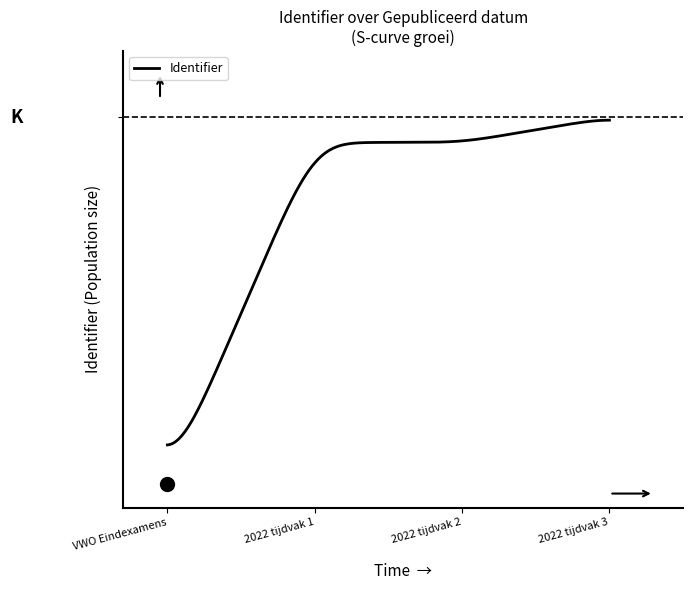

Rank the categories by value from lowest to highest.

VWO Eindexamens, 2022 tijdvak 1, 2022 tijdvak 2, 2022 tijdvak 3